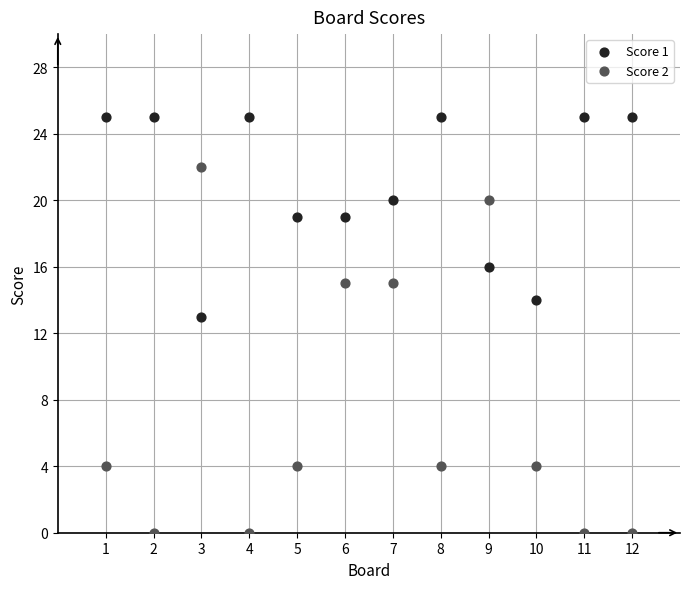

Which series reaches the maximum Y coordinate?

Score 1